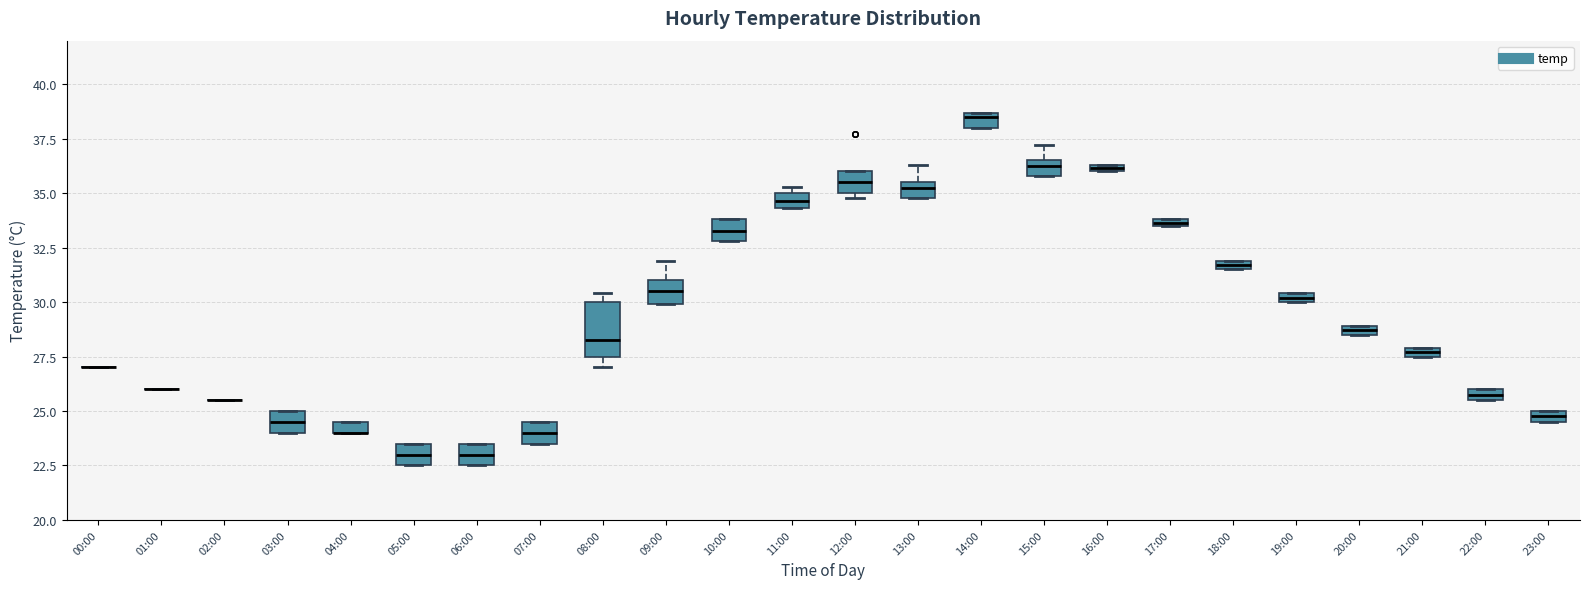

Where is the lower edge of the box for 05:00 on the y-axis? The values are not printed on the chart, so give them approximately, as read against the axis.

22.5